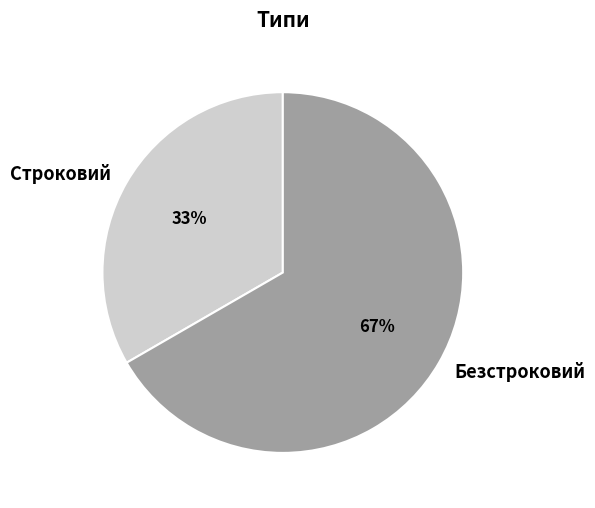

Count the number of slices in the pie.

2